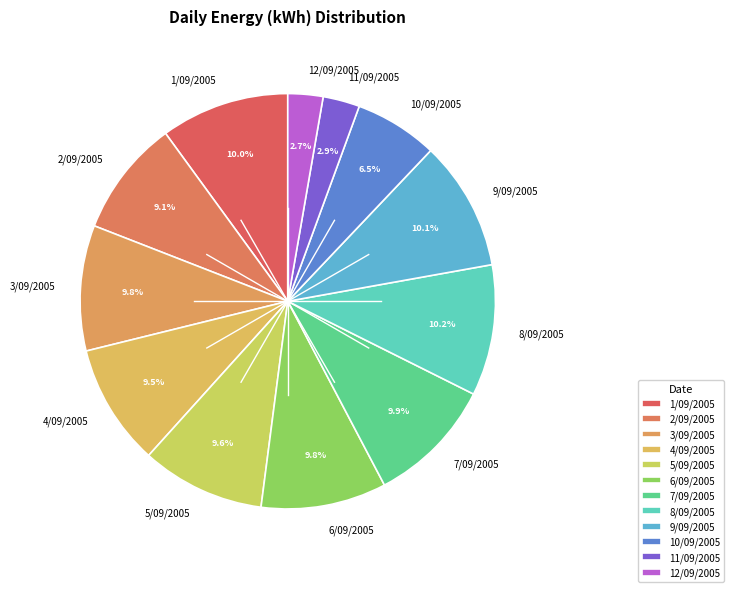

Does any single category account for the majority?

No